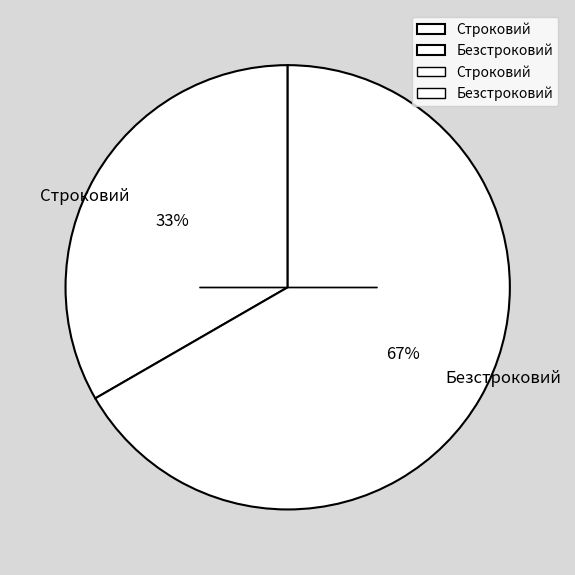

Count the number of slices in the pie.

2